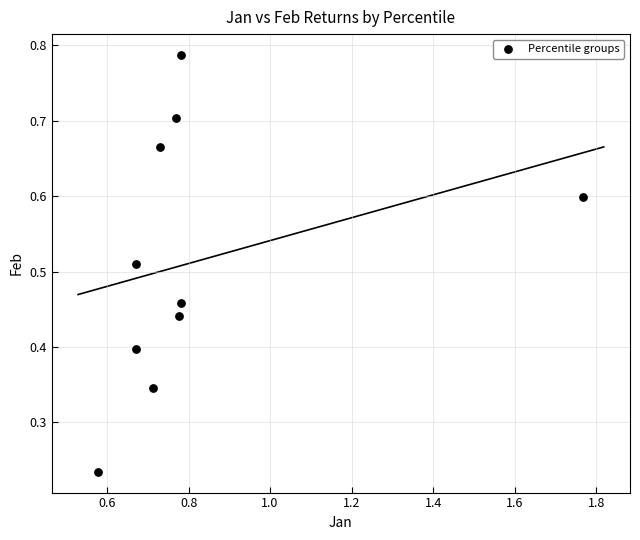

What is the range of Y values (max minus min)?

0.6